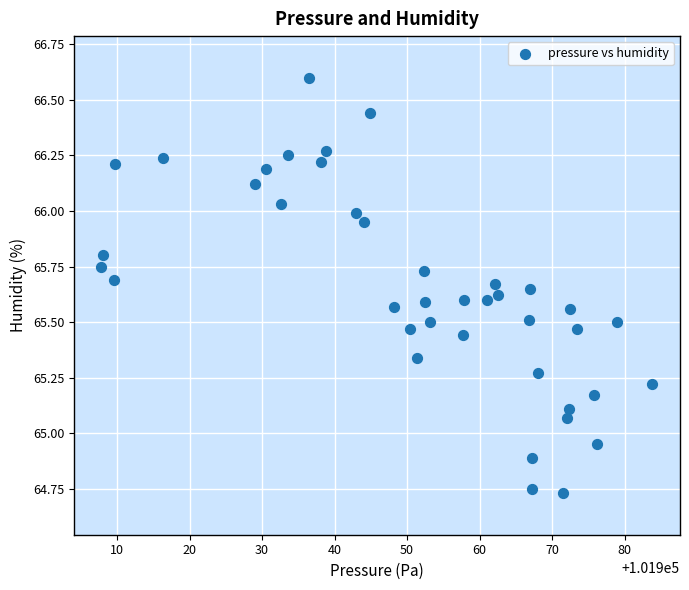

What is the range of Y values (max minus min)?

1.9